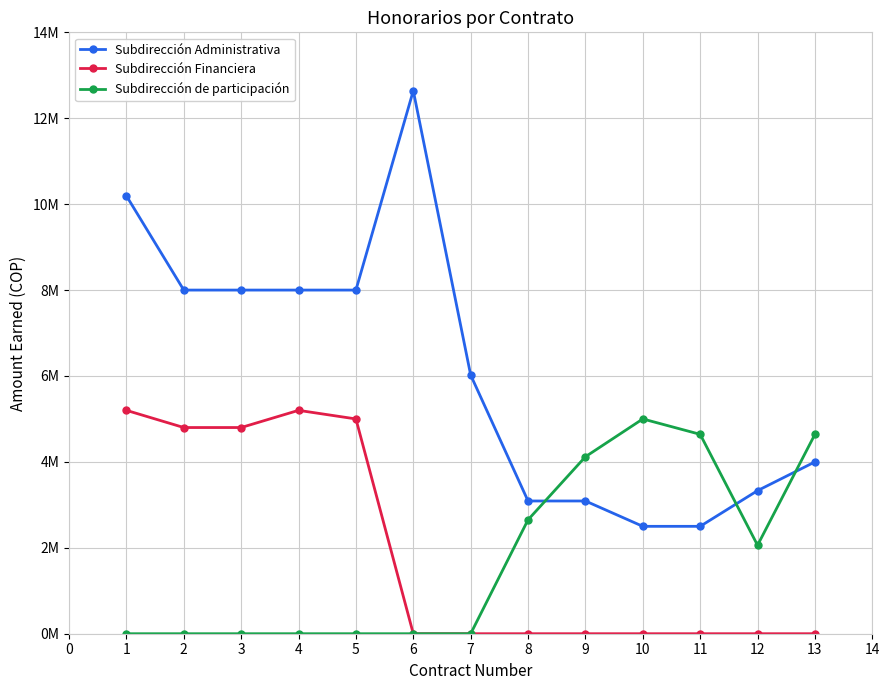

What is the sum of all Subdirección de participación values?

23115124